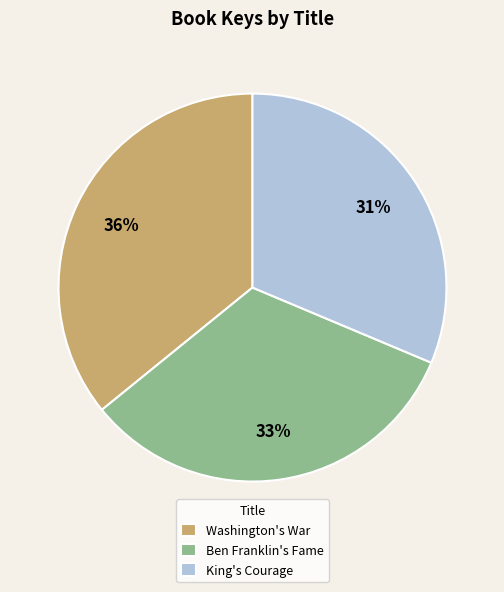

To the nearest percent, what portion does King's Courage represent?

31%